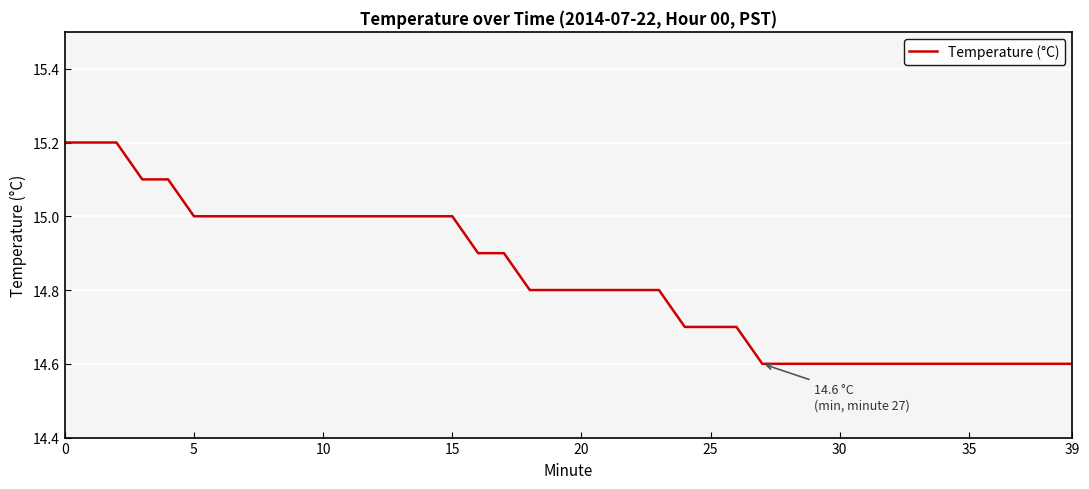

What is the sum of all values?

593.3